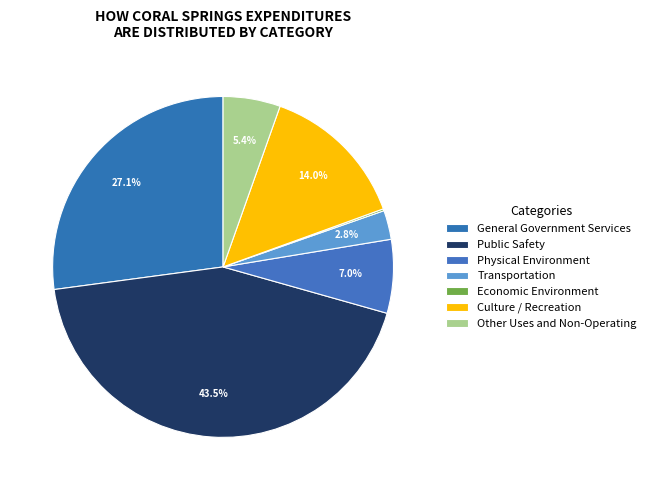

To the nearest percent, what percentage of the pie is Physical Environment?

7%